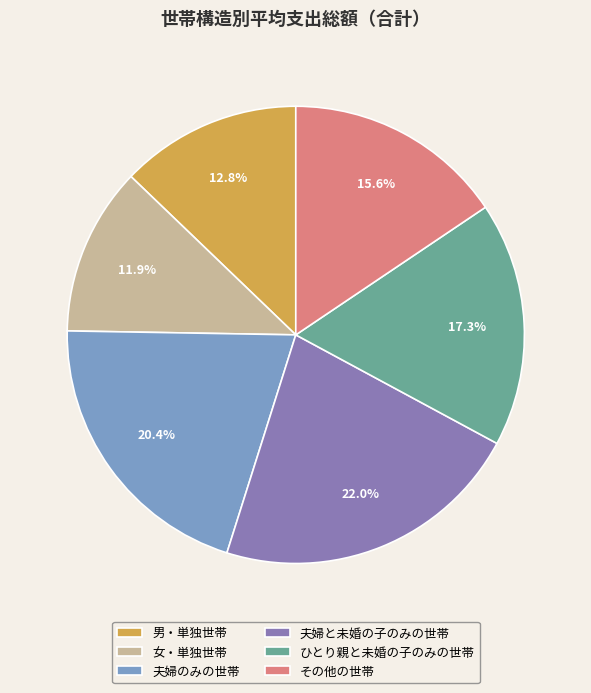

Does 女・単独世帯 account for over 50% of the chart?

No